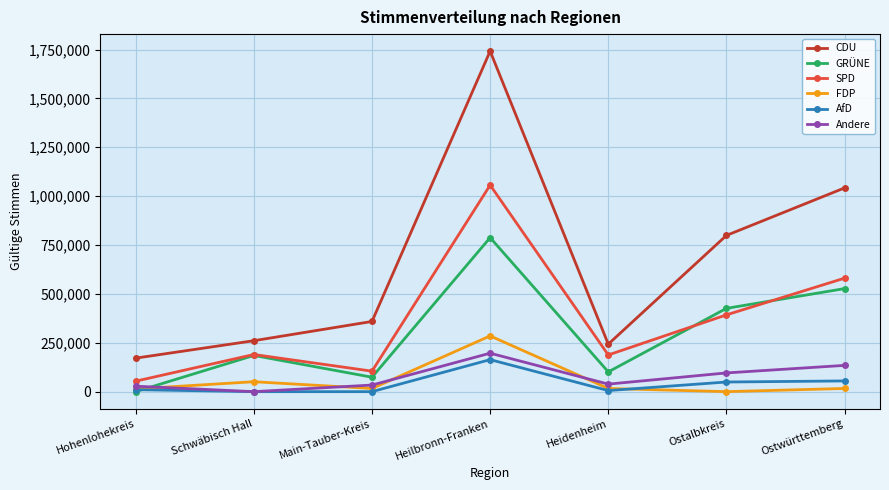

True or false: CDU and Andere intersect in this chart.

False